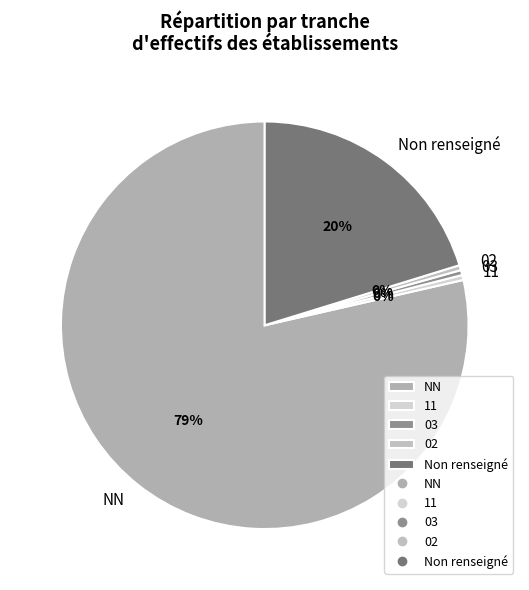

How many slices are in this pie chart?

5